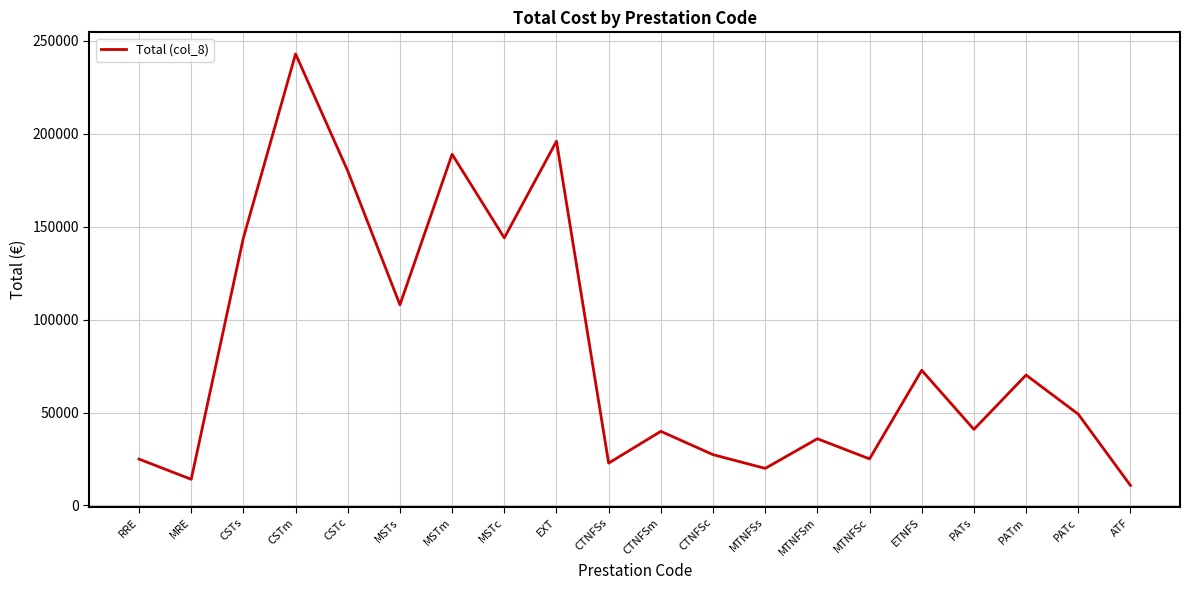

What is the minimum value shown in the chart?

10800